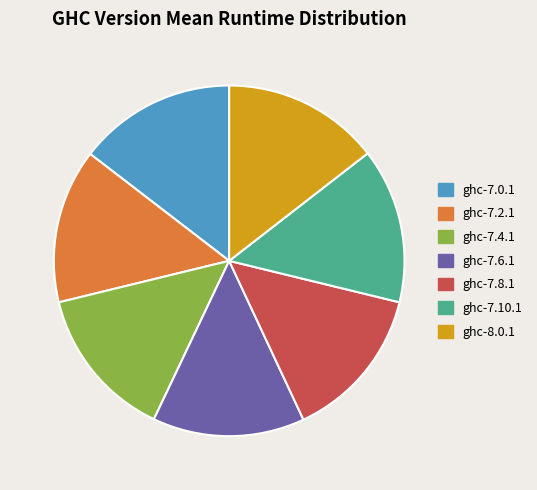

True or false: ghc-8.0.1 accounts for 14% of the total.

True